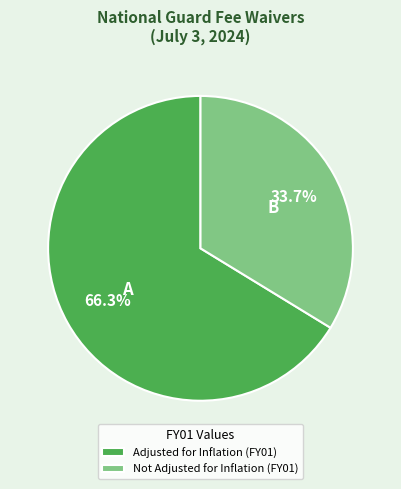

What is the largest slice in the pie chart?

Adjusted for Inflation (FY01)